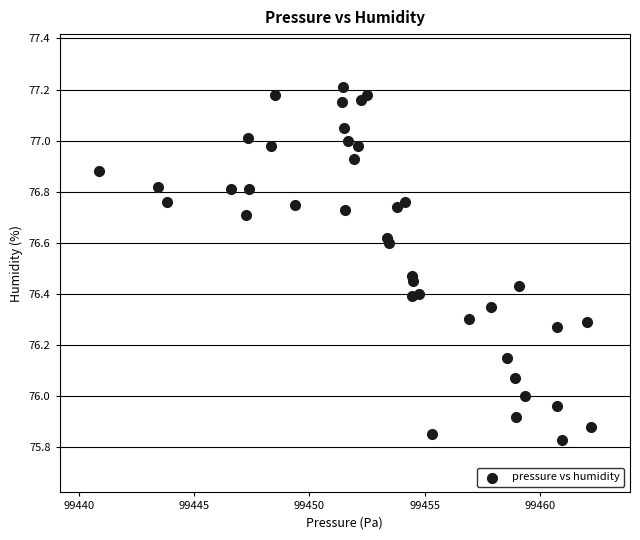

What is the range of X values (max minus min)?

21.3